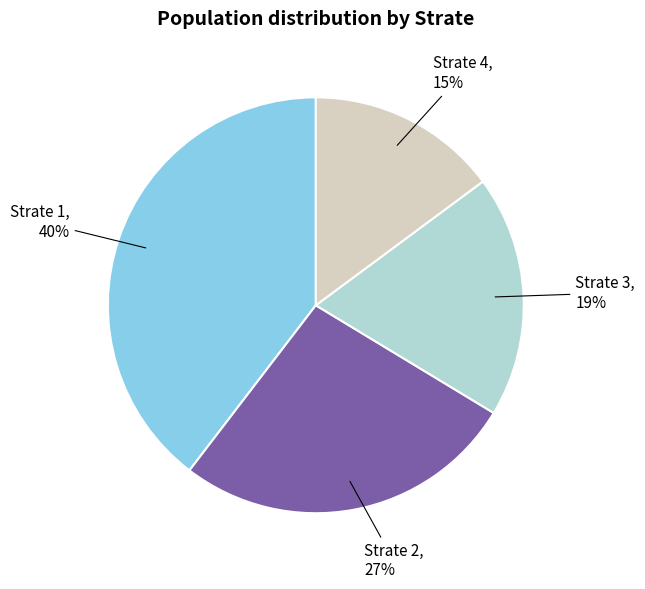

To the nearest percent, what is the difference between the largest and smallest slice percentages?

25%